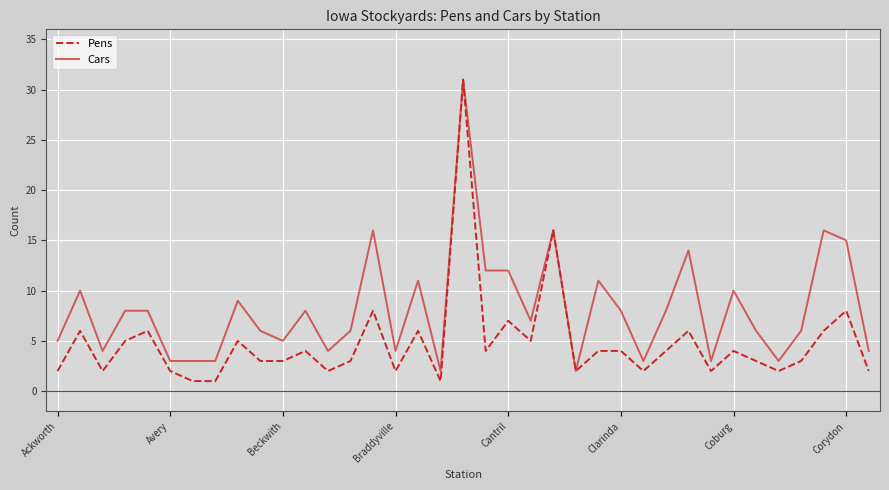

What is the maximum value for Pens?

31